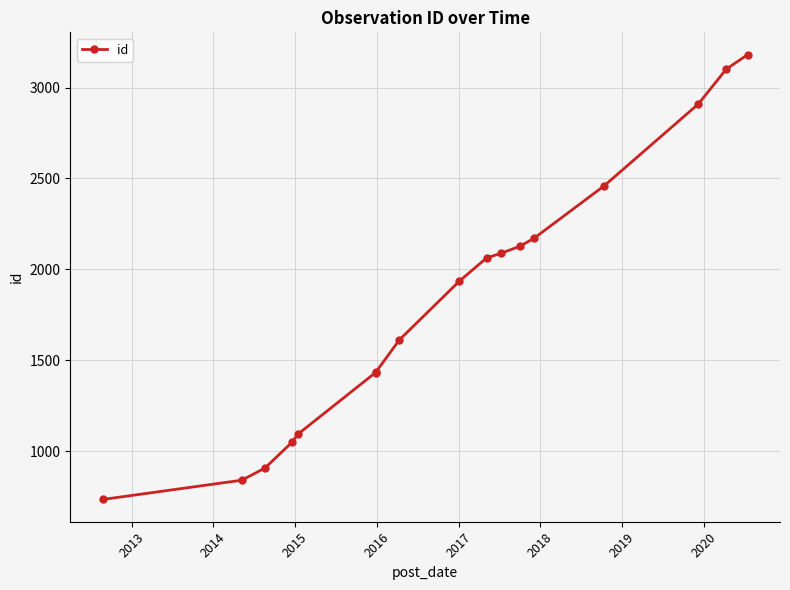

What is the value of the 1st point from the left?

735